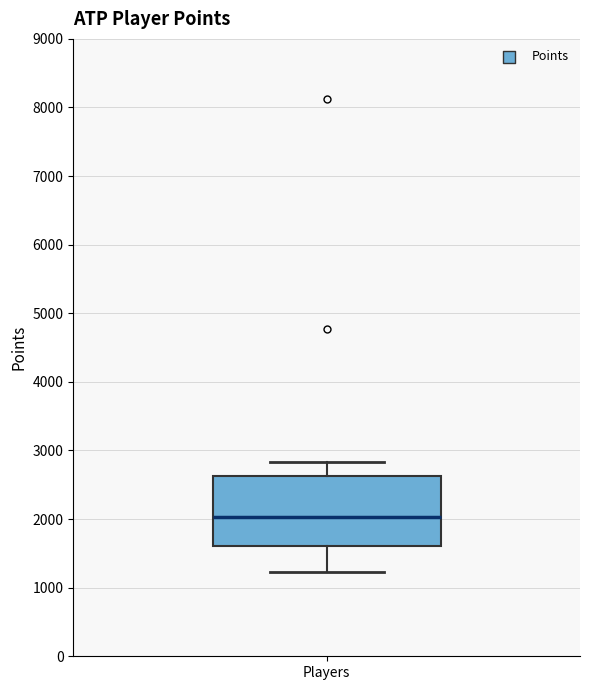

Read this box plot against the y-axis: the position of the median line, the range covered by the box, and the ends of both whiskers. The values are not printed on the chart, so give them approximately, as read against the axis.

median 2000, box 1600 to 2600, whiskers 1200 to 2800